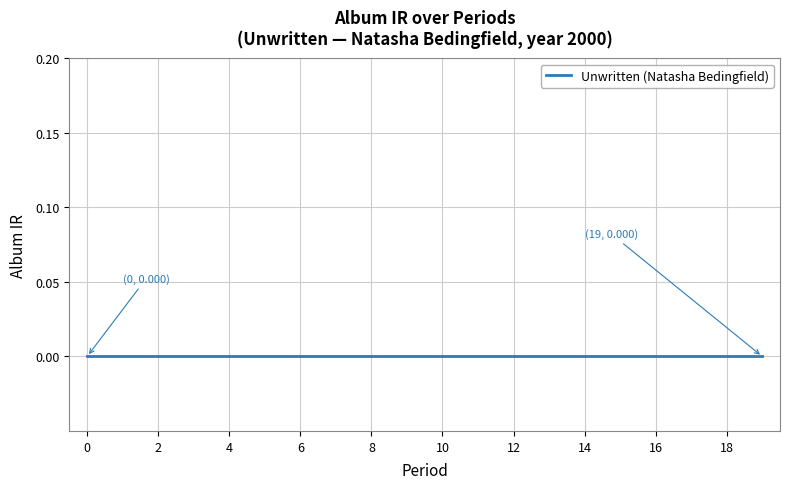

Is this an area chart (filled region under the line)?

No